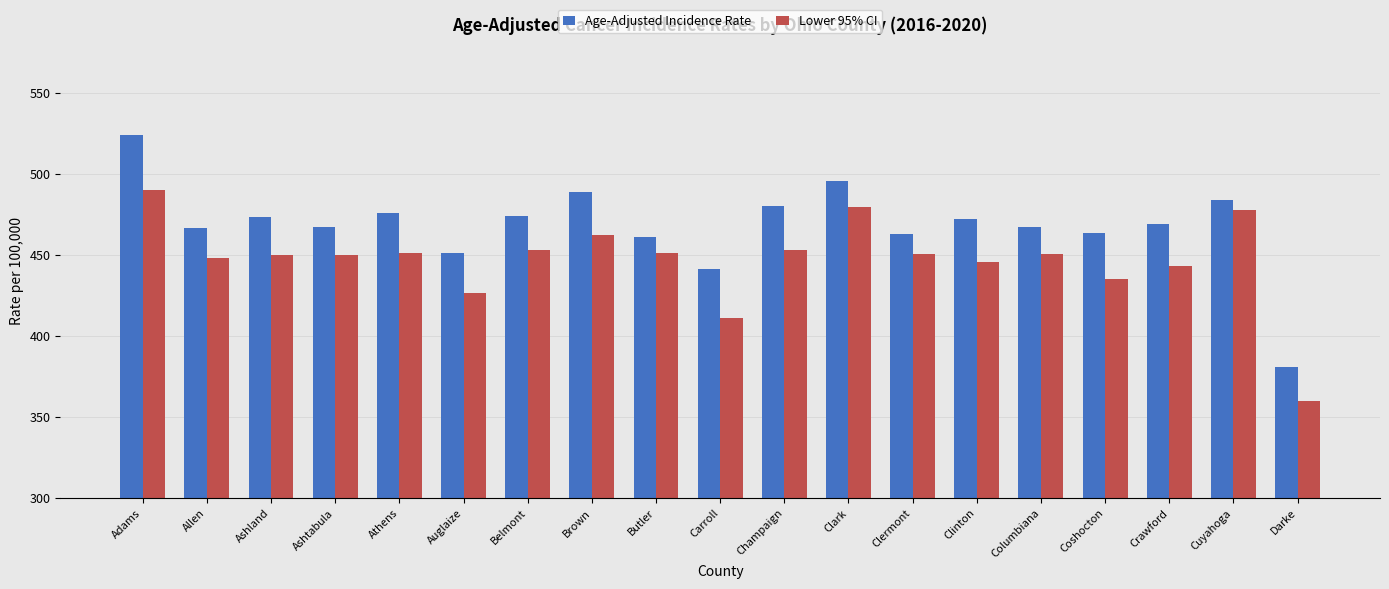

How many bars are there in each group?

2